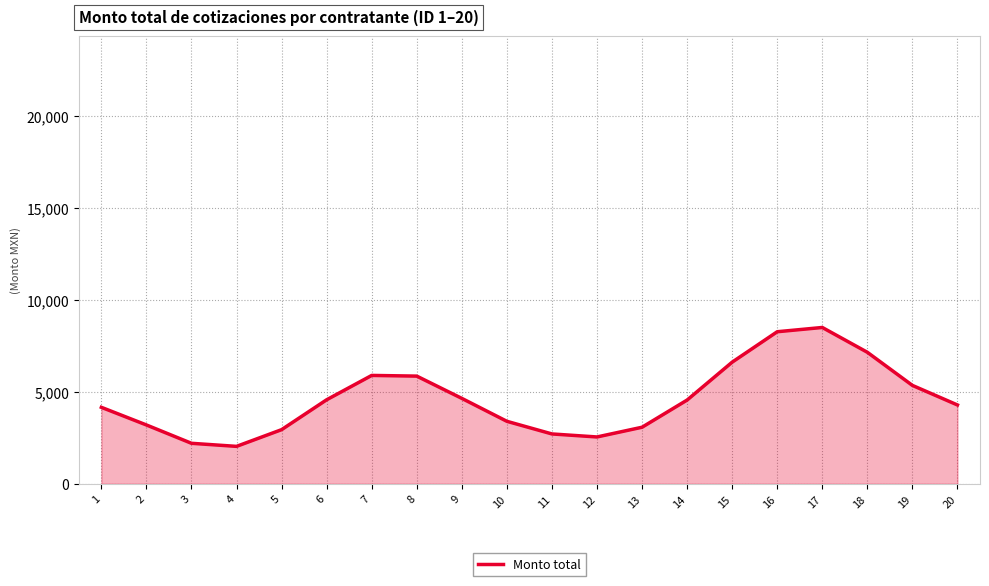

What is the maximum value shown in the chart?

8507.6